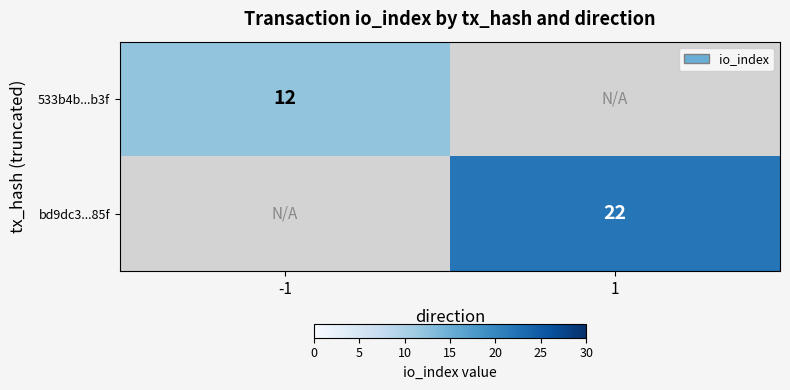

The bd9dc3...85f series shows 6 at 1. True or false?

False